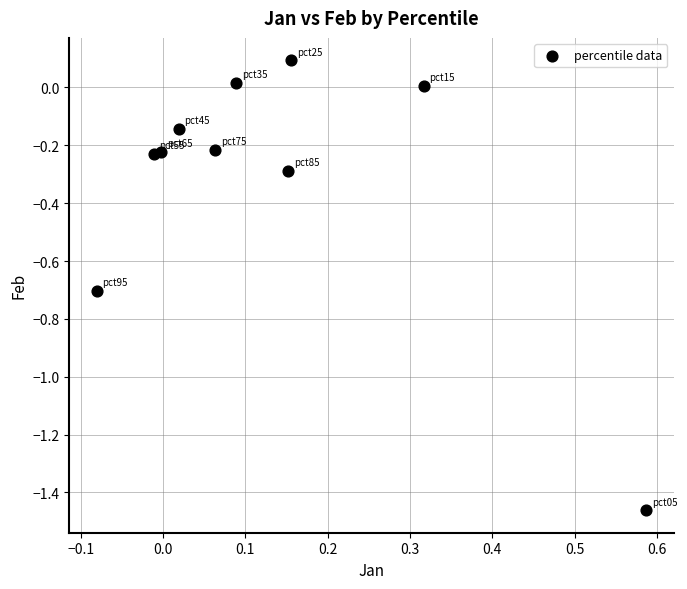

What is the average Y value?

-0.3